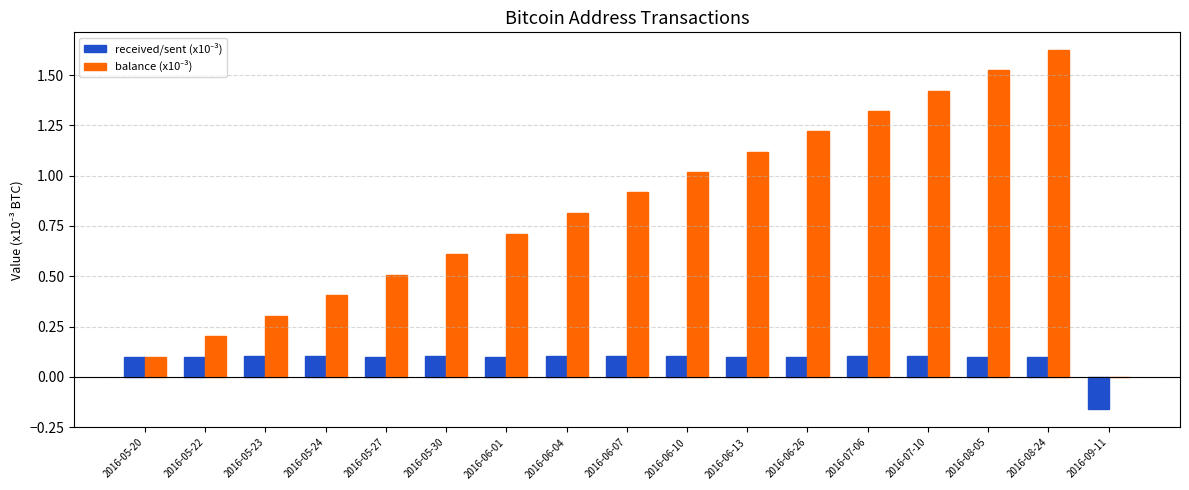

At which category is the sum across all series the highest?

2016-08-24